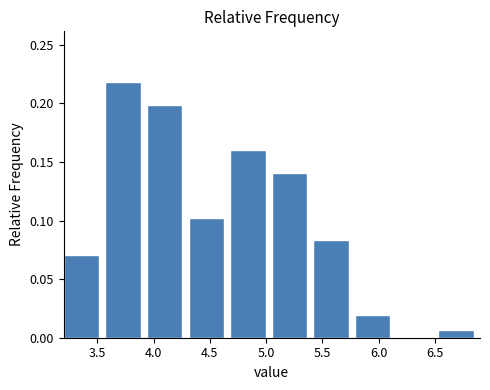

Reading left to right, transcribe this chart: for each bar, give the range it covers on the x-axis and its height. Neither the bar edges nor the heights are printed on the chart, so give them approximately, as read against the axes.

3.20 to 3.57: 0.070
3.57 to 3.94: 0.220
3.94 to 4.31: 0.200
4.31 to 4.68: 0.105
4.68 to 5.05: 0.160
5.05 to 5.42: 0.140
5.42 to 5.79: 0.085
5.79 to 6.16: 0.020
6.16 to 6.53: 0
6.53 to 6.90: 0.005